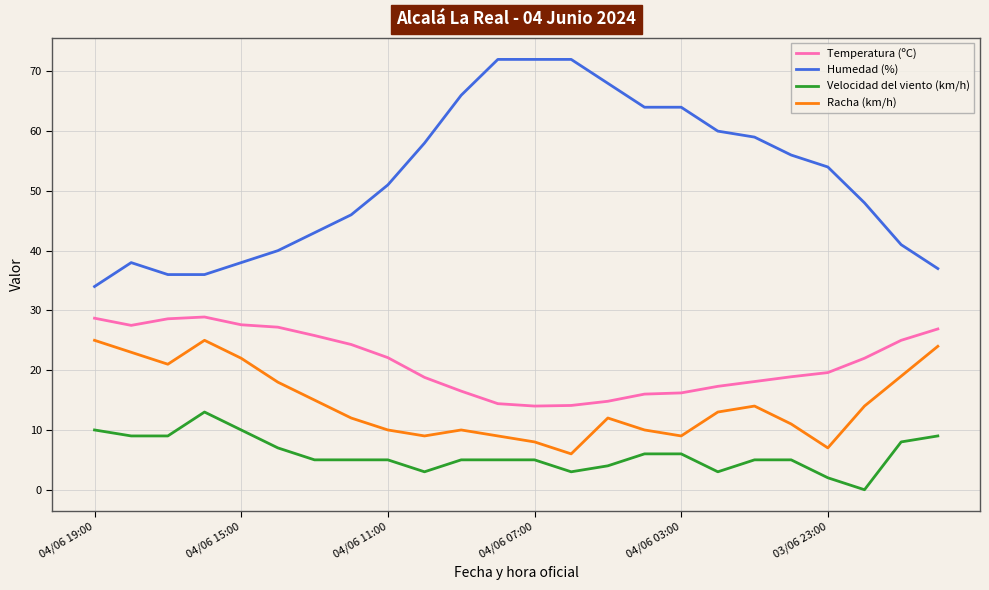

At how many categories does at least one series exceed 44?

15